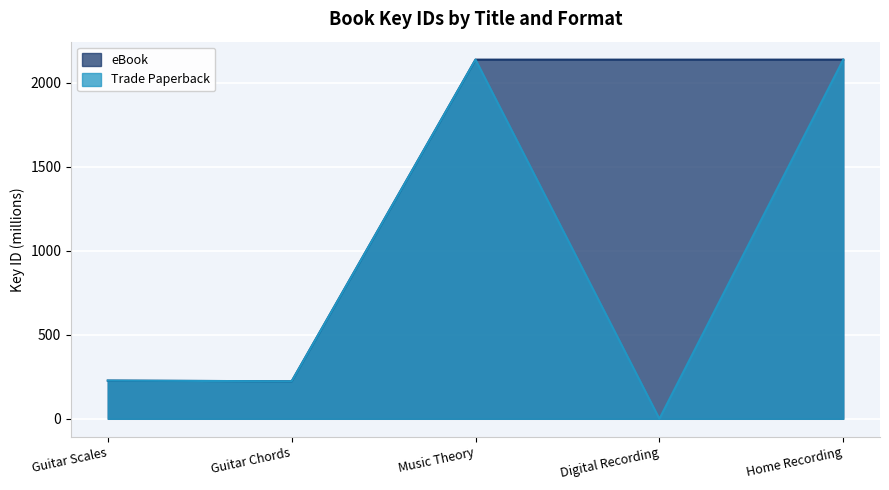

What position from the left is Home Recording?

5